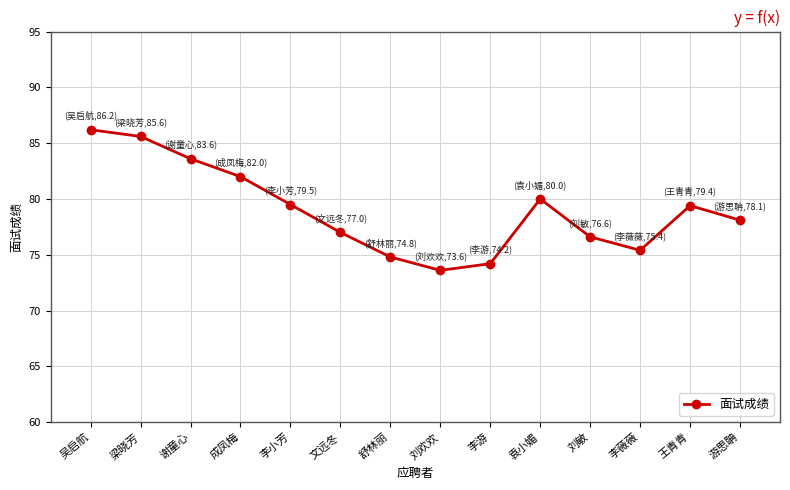

How many points are higher than both their immediate neighbors (excluding endpoints)?

2